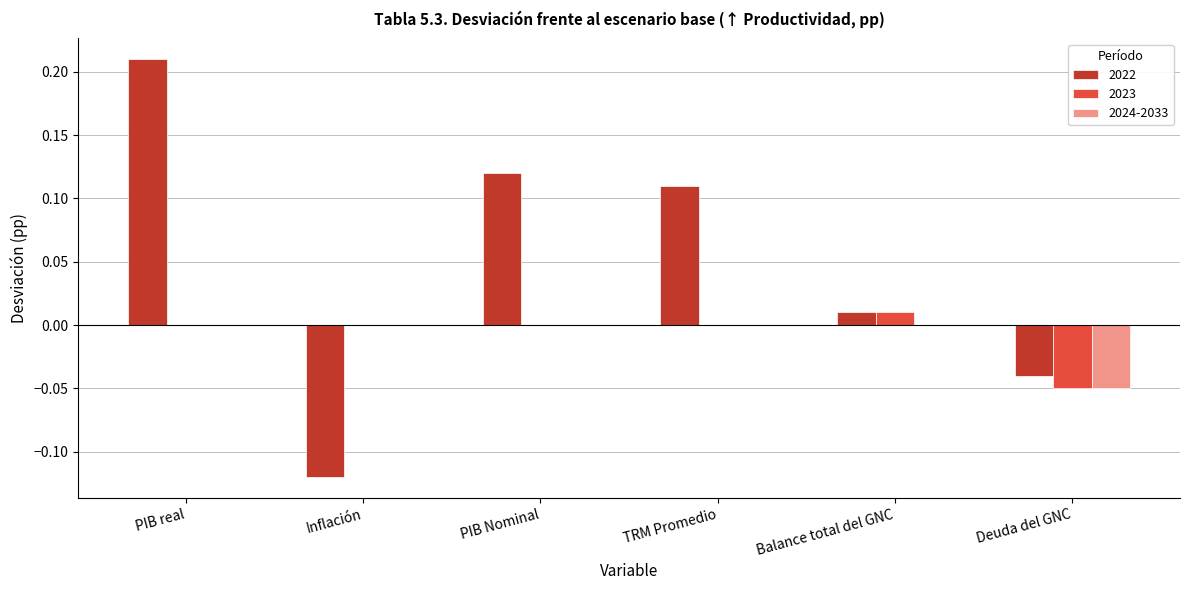

What are all the series names shown in the legend?

2022, 2023, 2024-2033